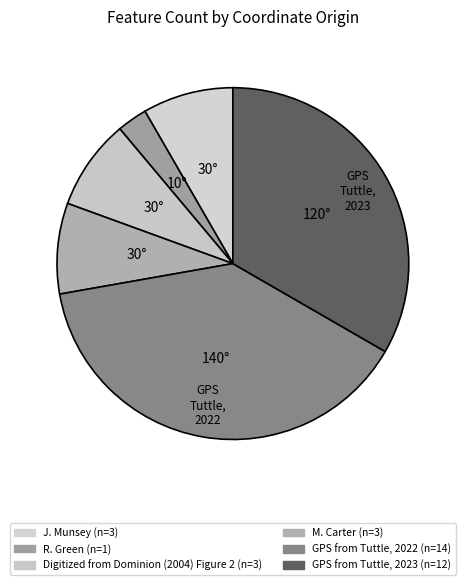

How many slices are in this pie chart?

6